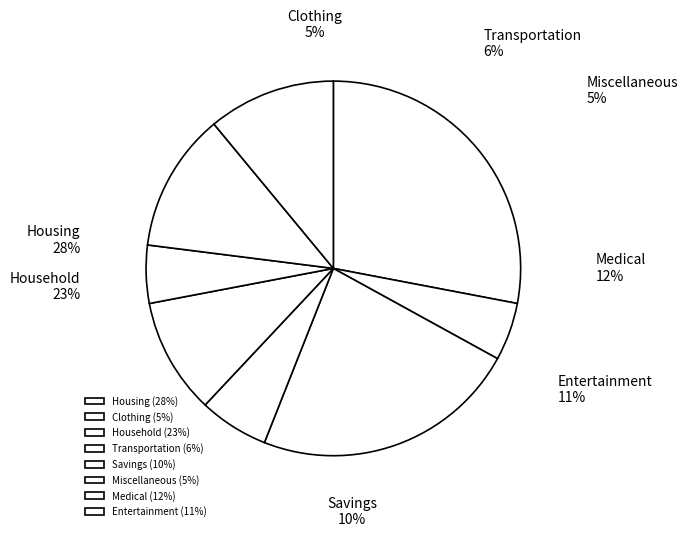

Combined, do 1127 and 50 account for over 50%?

Yes